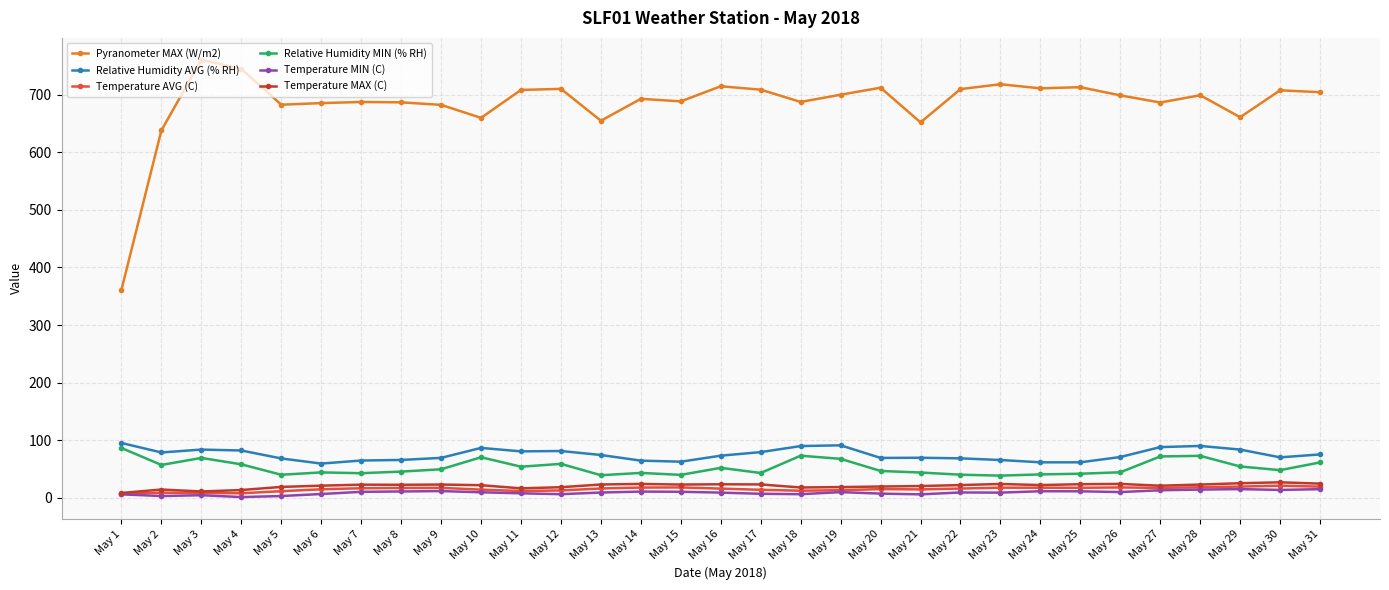

Where does the Relative Humidity MIN (% RH) series first go above 48?

May 1